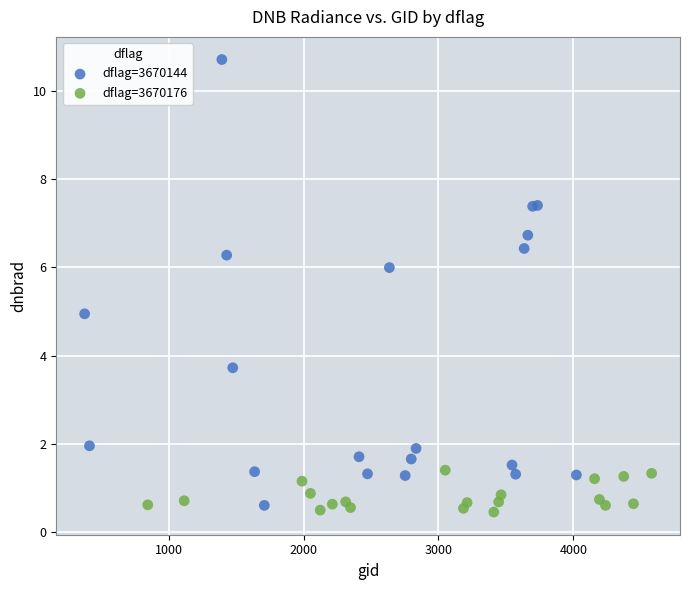

Which series has the widest spread of Y values?

dflag=3670144